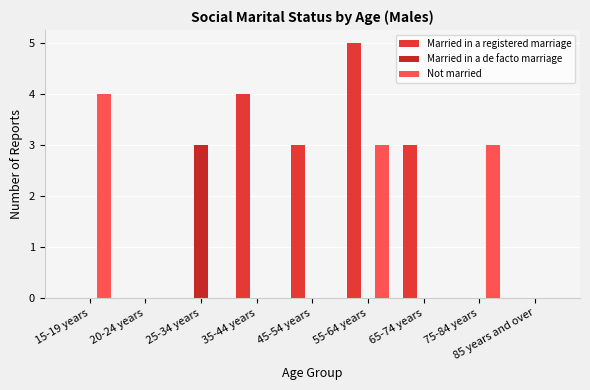

How many categories are shown in the chart?

9